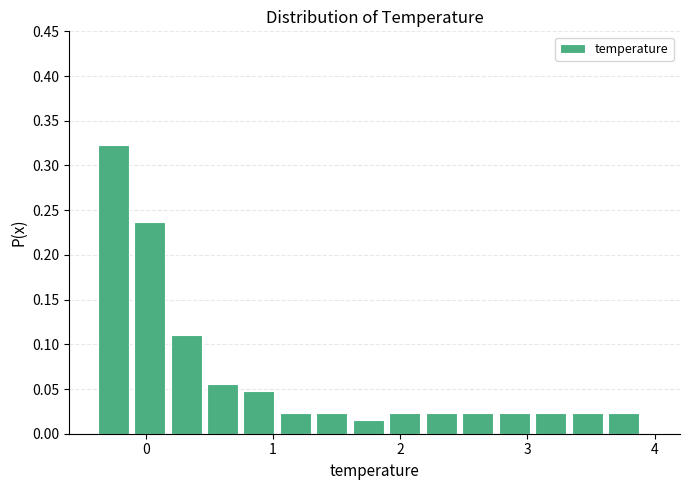

Around what value on the x-axis is the tallest bar? Give the approximate position of its centre, as read against the axis.

-0.3